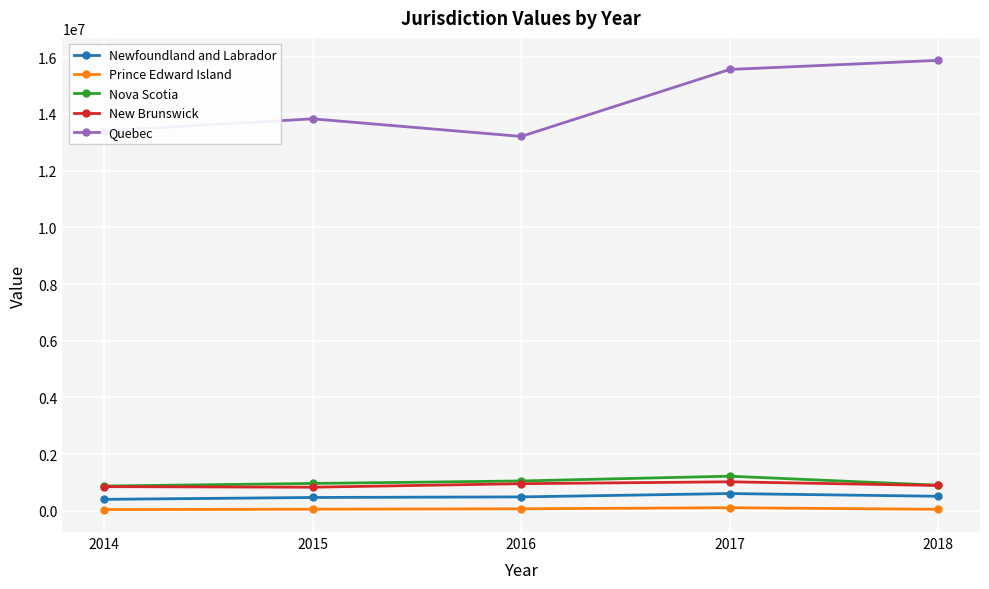

What is the difference between the highest and lowest values at 2014?

13352293